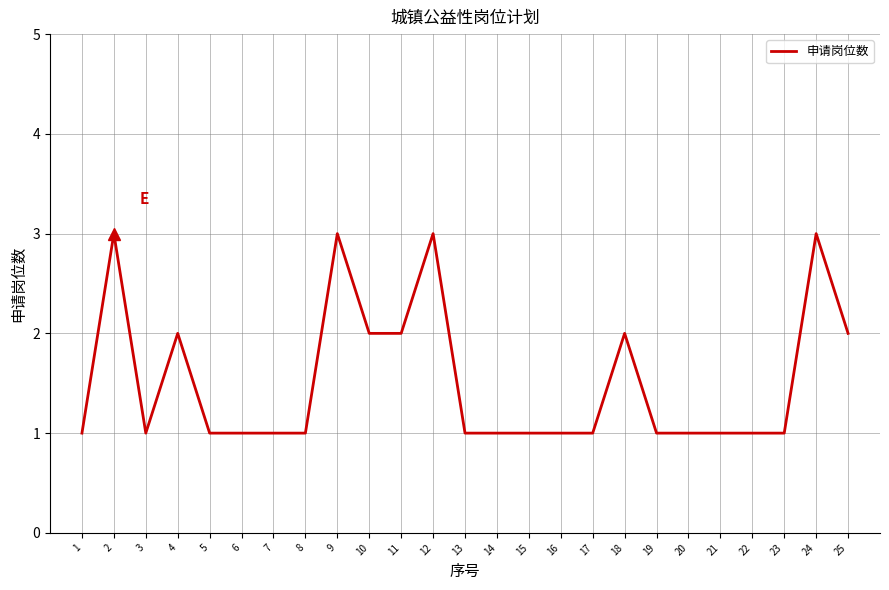

What is the maximum value shown in the chart?

3